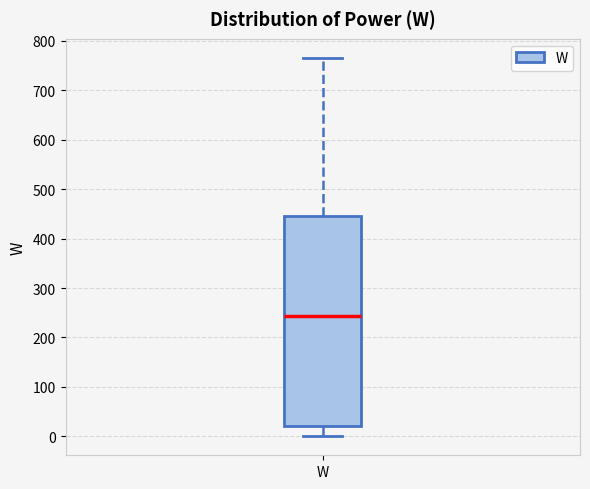

Transcribe this box plot: give where the median line is, the range the box spans, and where the two whiskers end, as read against the y-axis. The values are not printed on the chart, so give them approximately, as read against the axis.

median 240, box 20 to 450, whiskers 0 to 770